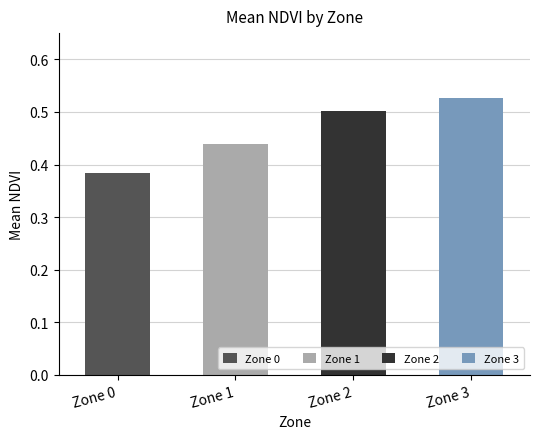

What is the difference between the values at Zone 1 and Zone 0?

0.1